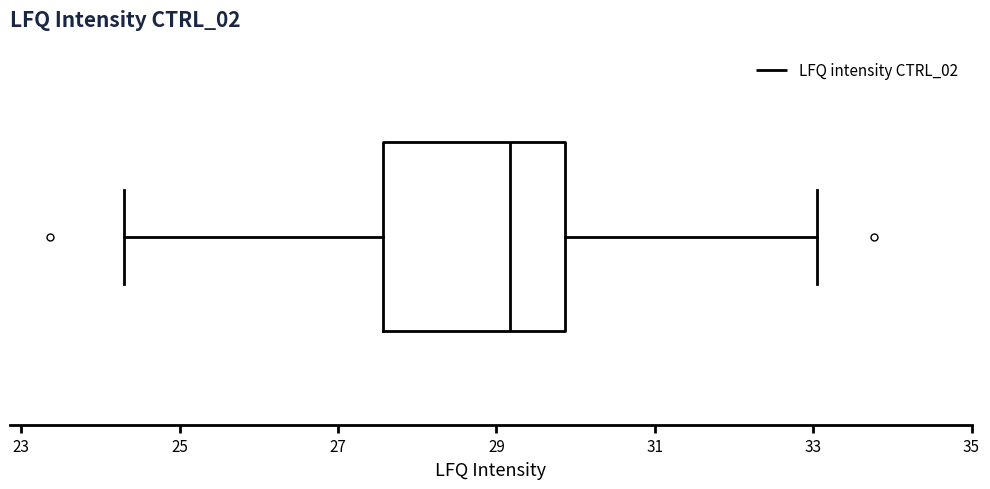

Where is the left edge of the box on the x-axis? The values are not printed on the chart, so give them approximately, as read against the axis.

27.6